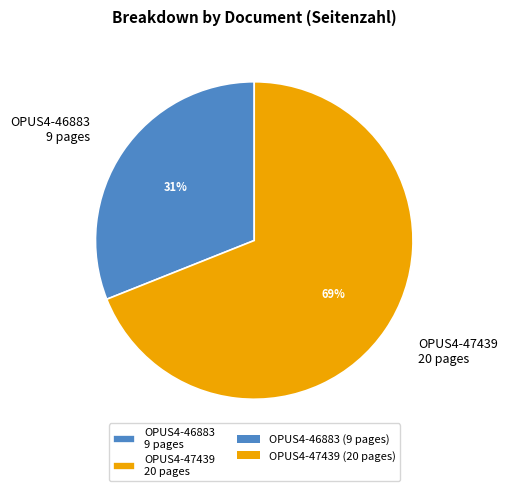

Is there a majority slice in this chart?

Yes